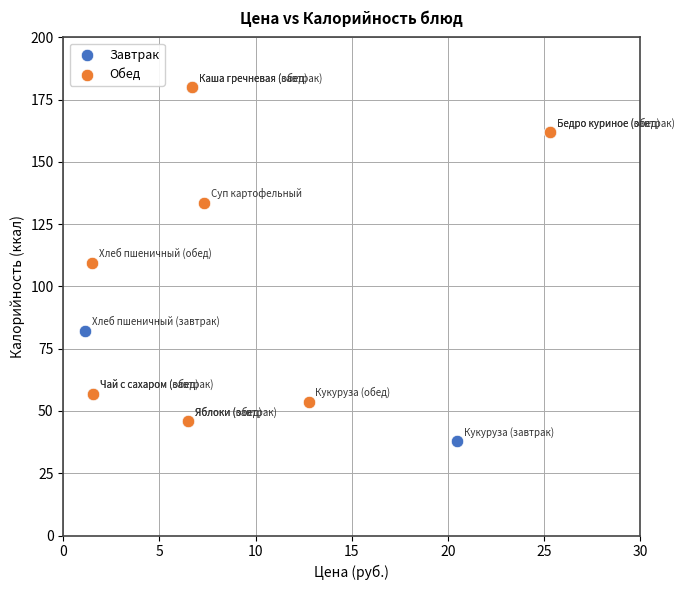

Which series contains the lowest Y value?

Завтрак